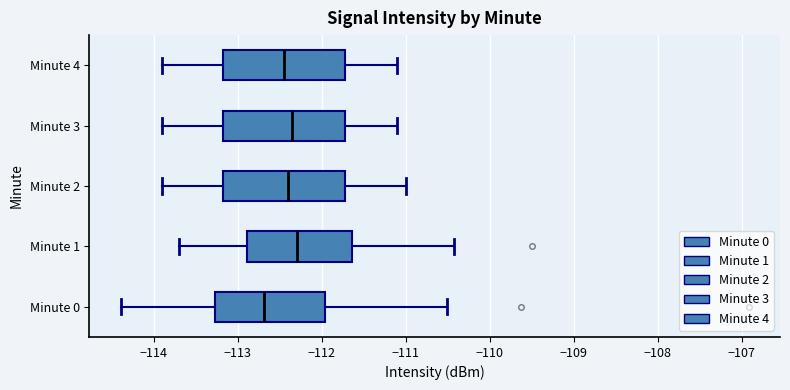

Reading bottom to top, read every box against the x-axis: the position of its median line, the range the box covers, and the ends of its whiskers. The values are not printed on the chart, so give them approximately, as read against the axis.

Minute 0: median -112.7, box -113.3 to -112.0, whiskers -114.4 to -110.5
Minute 1: median -112.3, box -112.9 to -111.6, whiskers -113.7 to -110.4
Minute 2: median -112.4, box -113.2 to -111.7, whiskers -113.9 to -111.0
Minute 3: median -112.3, box -113.2 to -111.7, whiskers -113.9 to -111.1
Minute 4: median -112.4, box -113.2 to -111.7, whiskers -113.9 to -111.1